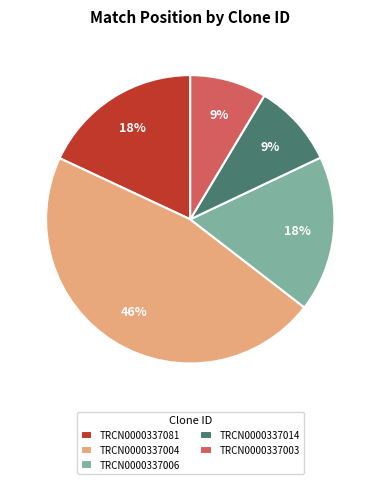

Is the sum of TRCN0000337014 and TRCN0000337006 greater than half?

No